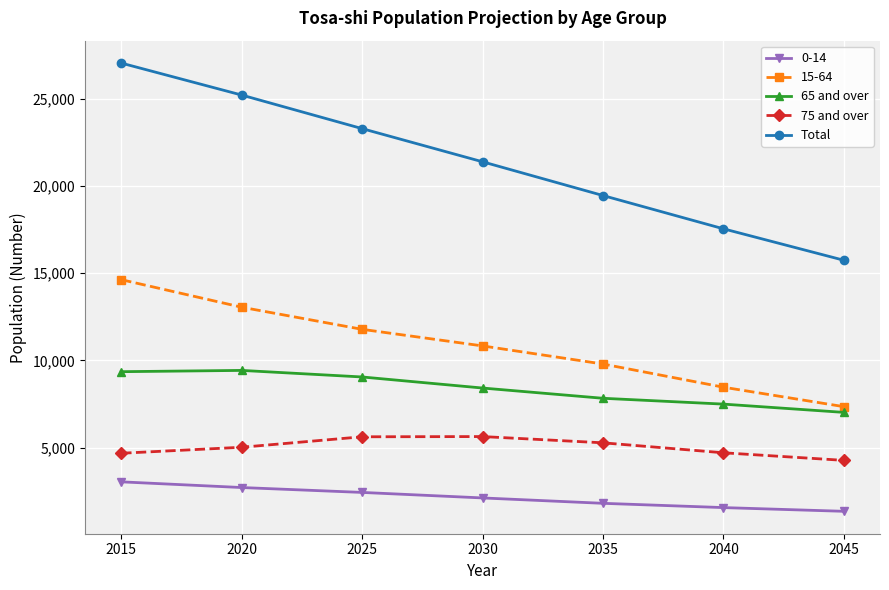

What is the difference between the maximum and minimum values in the Total series?

11296